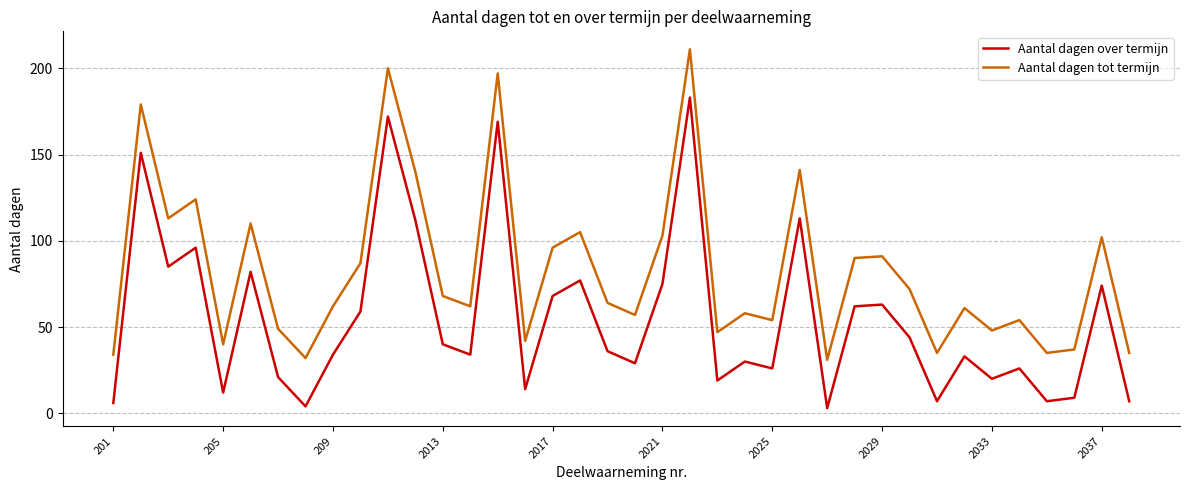

How many lines are shown in the chart?

2